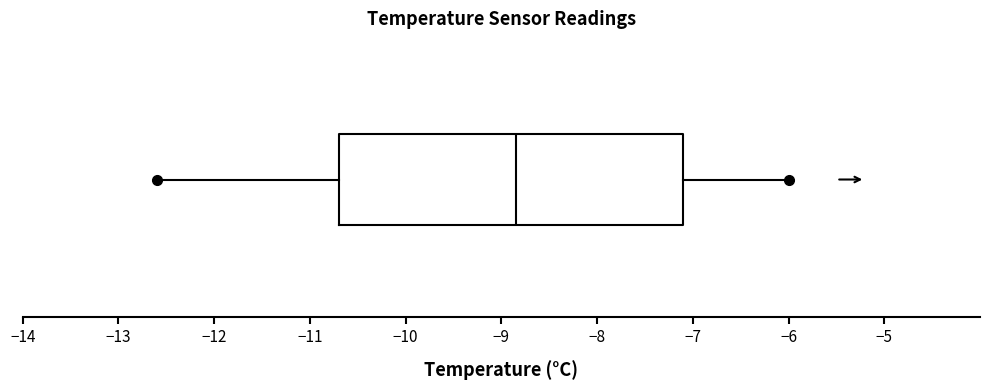

Read this box plot against the x-axis: the position of the median line, the range covered by the box, and the ends of both whiskers. The values are not printed on the chart, so give them approximately, as read against the axis.

median -8.8, box -10.7 to -7.1, whiskers -12.6 to -6.0